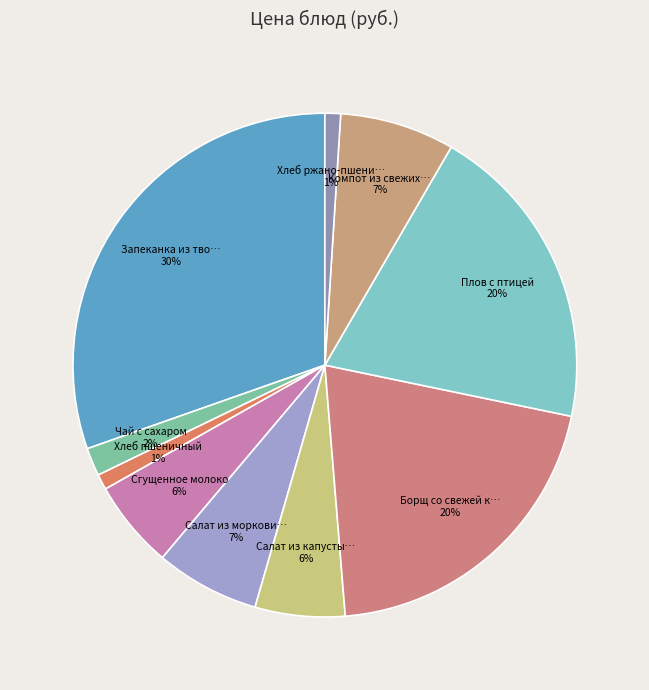

Is there a majority slice in this chart?

No